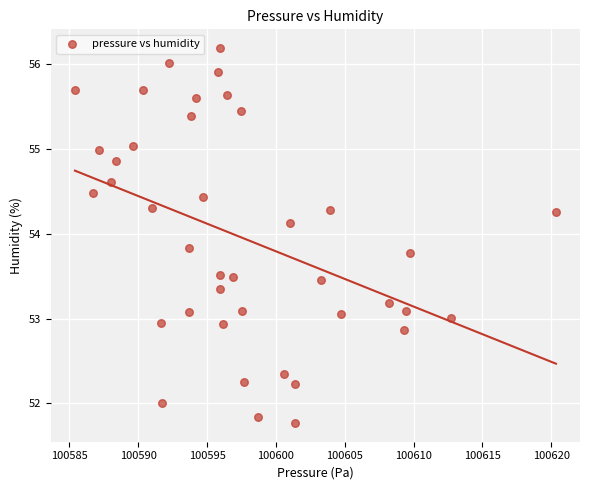

What is the range of X values (max minus min)?

34.9